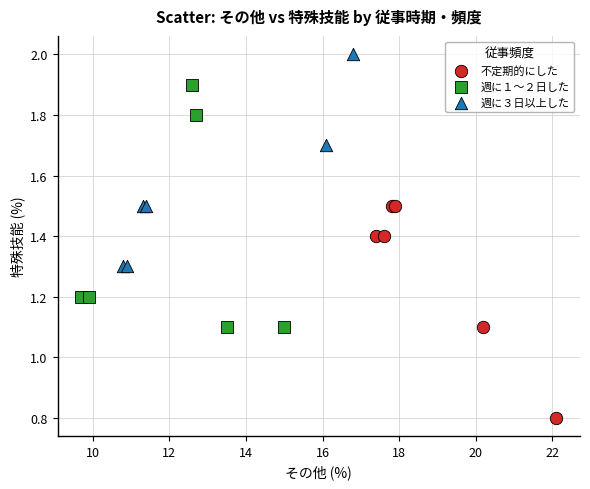

Which series contains the highest Y value?

週に３日以上した